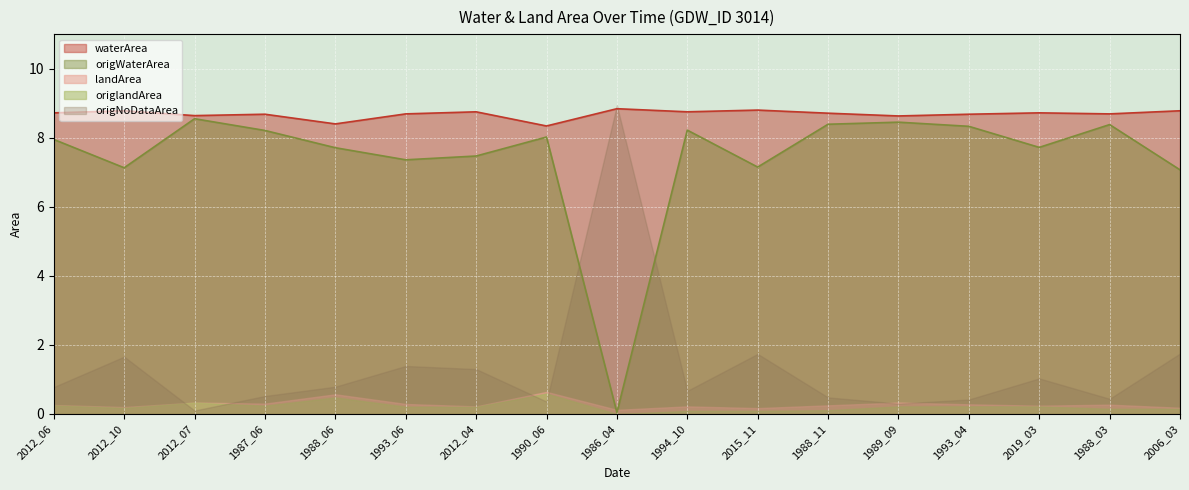

True or false: origWaterArea and waterArea intersect in this chart.

False